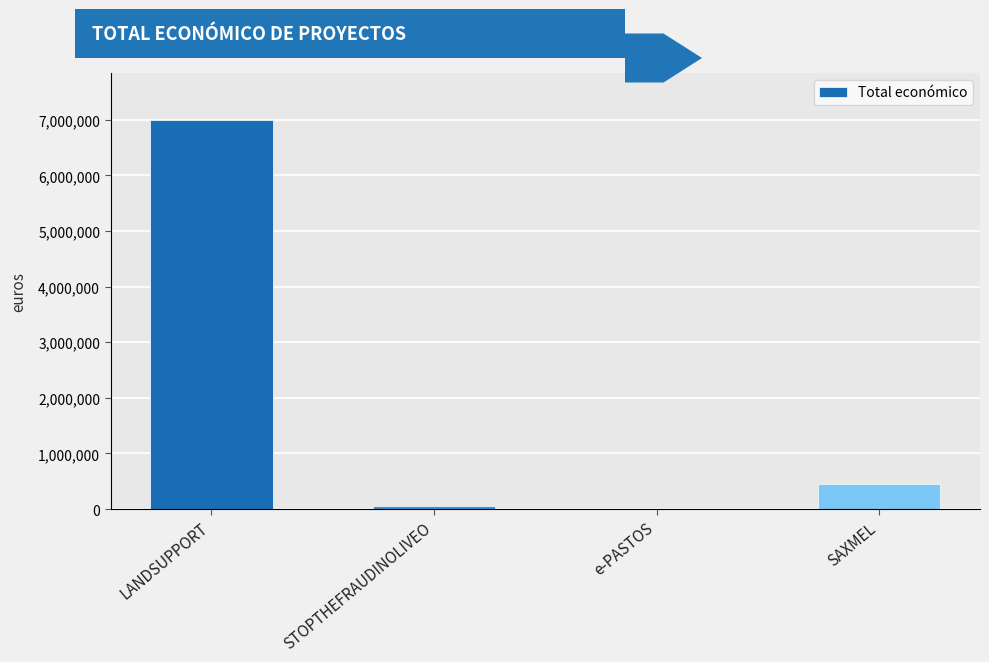

Where is the data nearest to the value 3502360?

SAXMEL